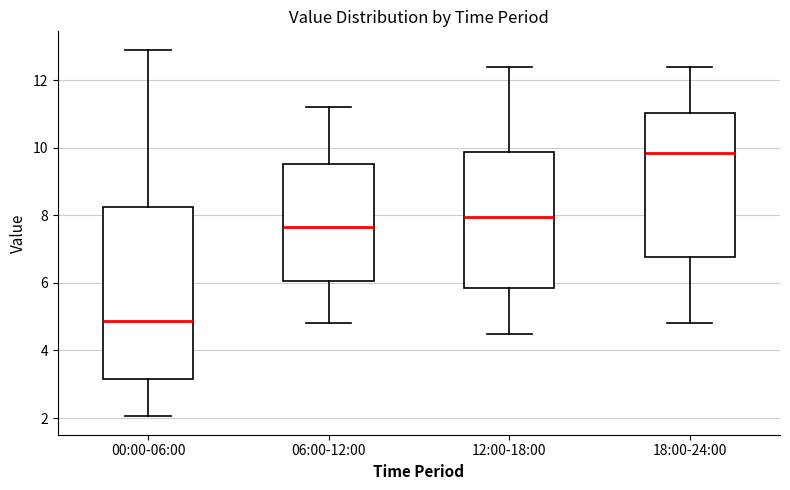

Comparing the boxes themselves (not the whiskers), which one is the tallest?

00:00-06:00